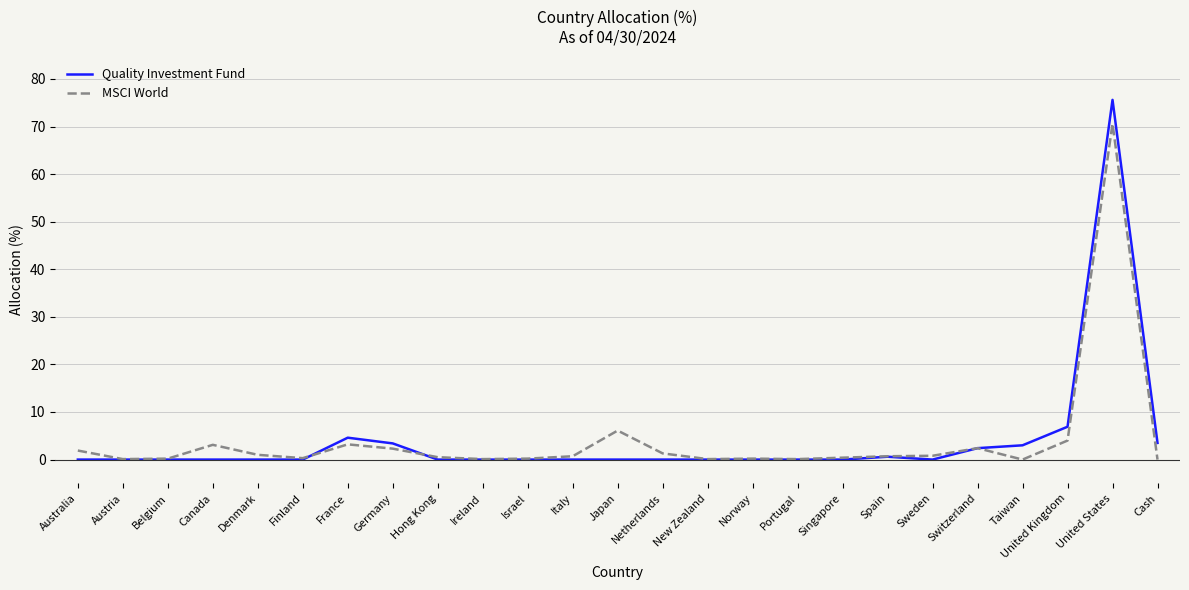

Rank the series by their maximum value, from lowest to highest.

MSCI World, Quality Investment Fund